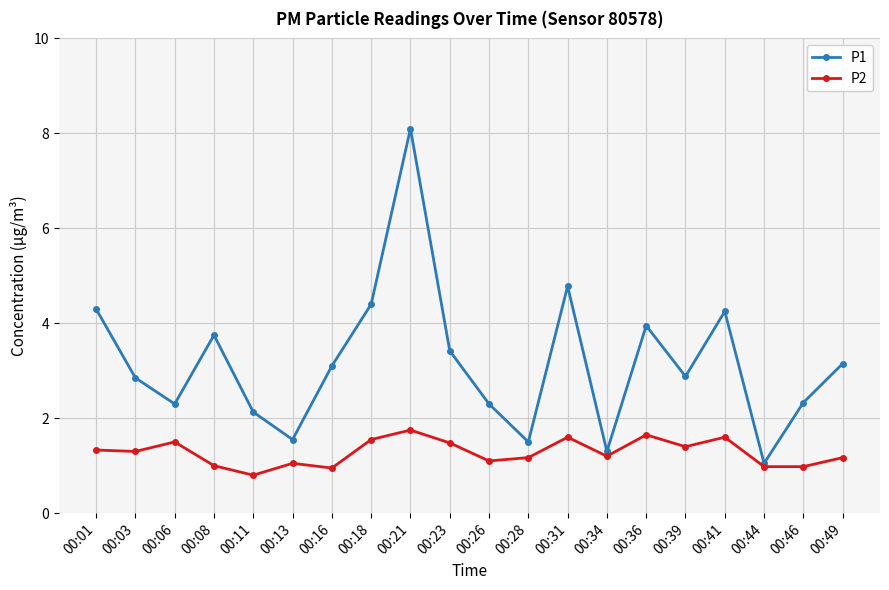

At 00:23, list the series in order from largest to smallest.

P1, P2